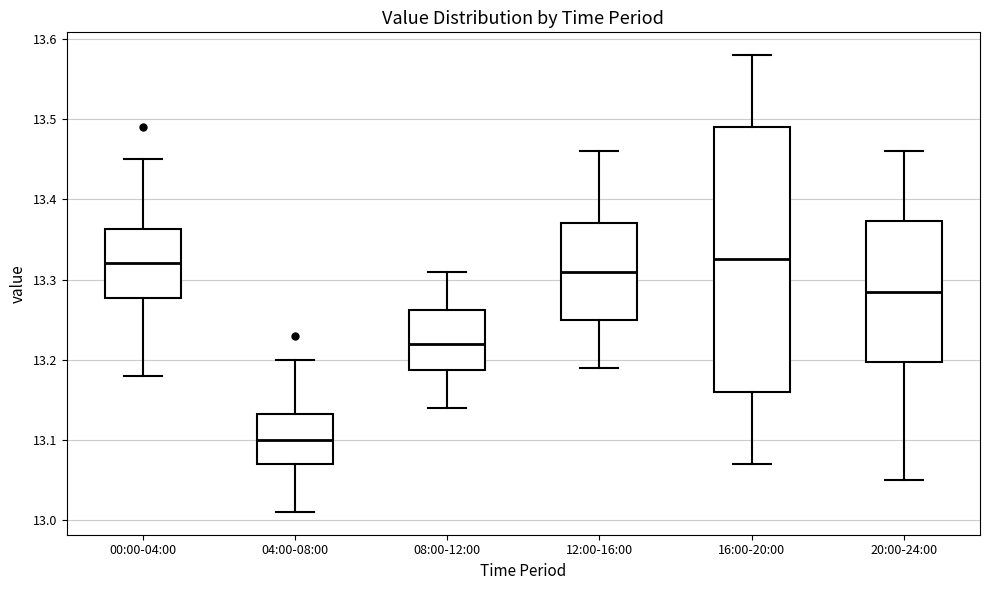

Reading left to right, read every box against the y-axis: the position of its median line, the range the box covers, and the ends of its whiskers. The values are not printed on the chart, so give them approximately, as read against the axis.

00:00-04:00: median 13.32, box 13.28 to 13.36, whiskers 13.18 to 13.45
04:00-08:00: median 13.10, box 13.07 to 13.13, whiskers 13.01 to 13.20
08:00-12:00: median 13.22, box 13.19 to 13.26, whiskers 13.14 to 13.31
12:00-16:00: median 13.31, box 13.25 to 13.37, whiskers 13.19 to 13.46
16:00-20:00: median 13.33, box 13.16 to 13.49, whiskers 13.07 to 13.58
20:00-24:00: median 13.29, box 13.20 to 13.37, whiskers 13.05 to 13.46